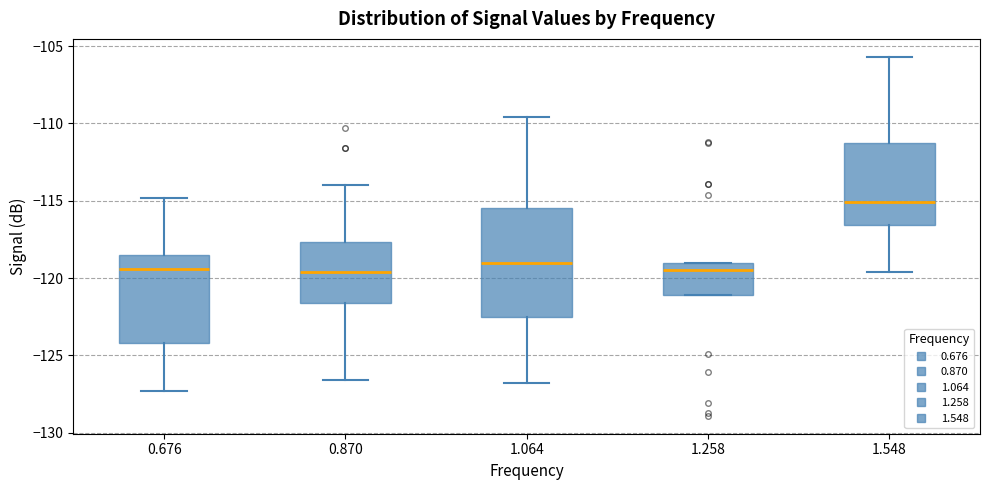

Which box is the tallest, from its lower edge to its upper edge?

1.064